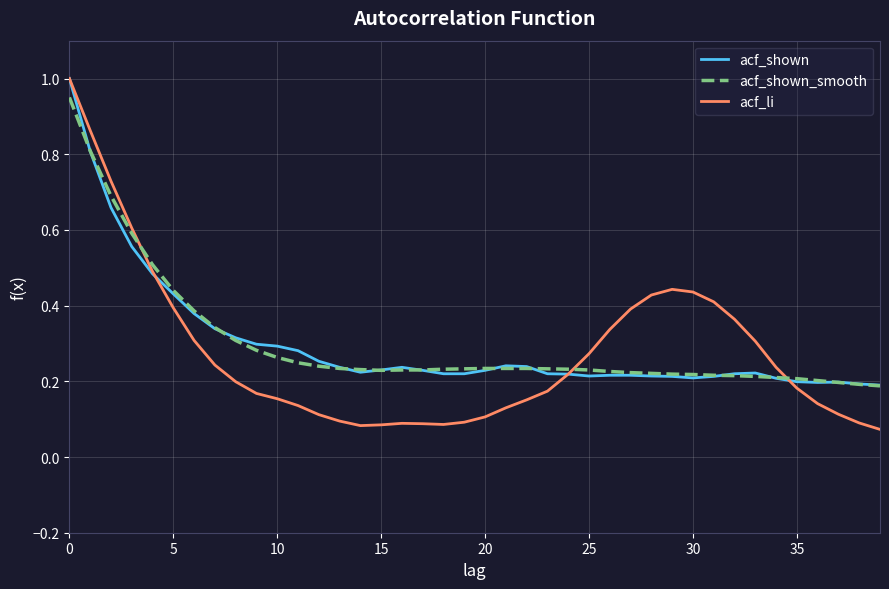

Is this an area chart (filled region under the line)?

No